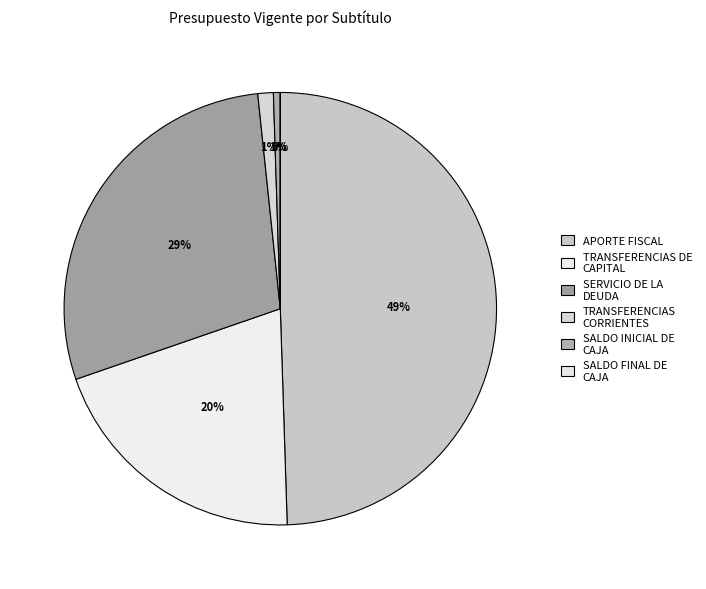

What is the largest slice in the pie chart?

APORTE FISCAL